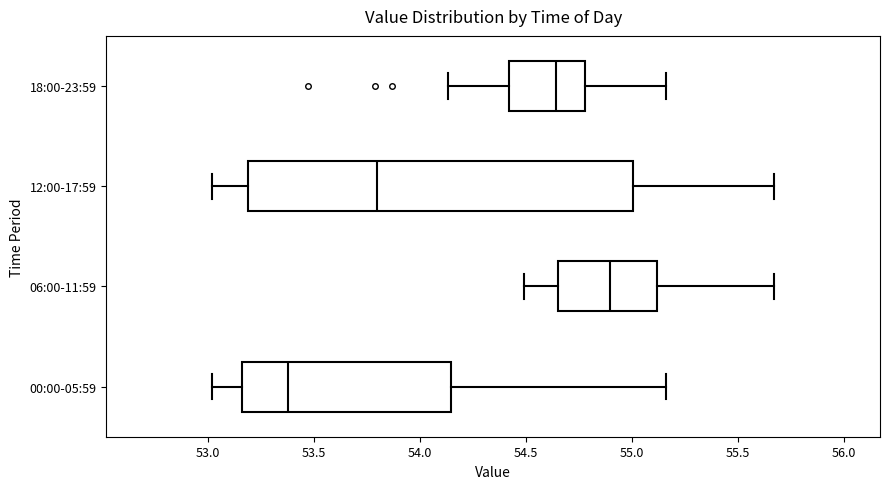

Which box has the furthest to the right median line?

06:00-11:59